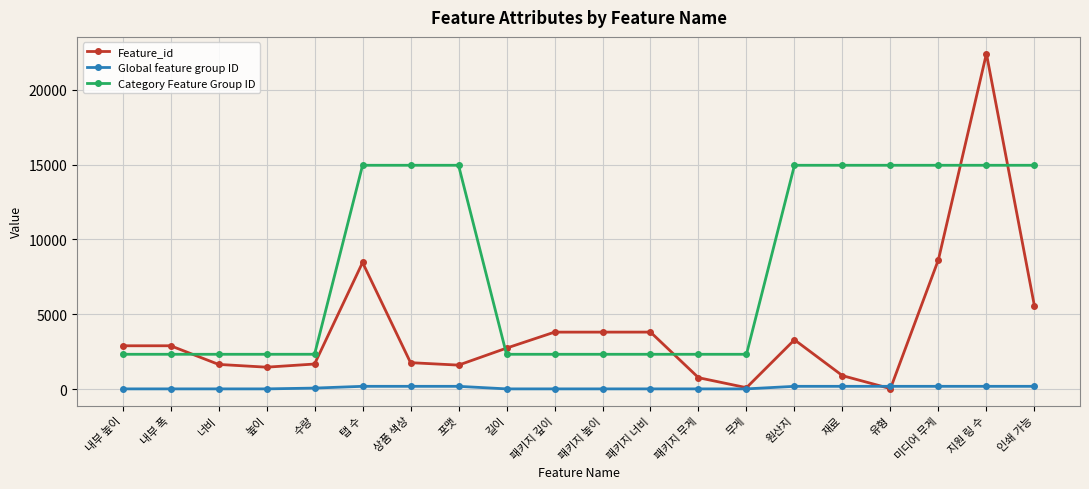

What is the highest value of the Category Feature Group ID series?

14956